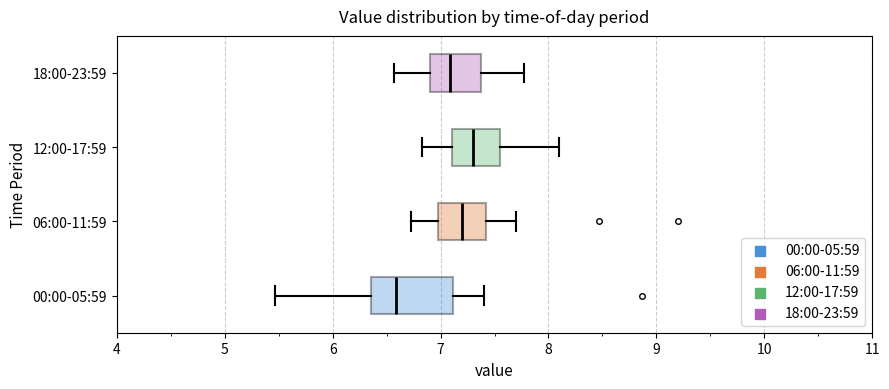

Reading bottom to top, transcribe this box plot: for each box, give where its median line is, the range the box spans, and where its two whiskers end, as read against the x-axis. The values are not printed on the chart, so give them approximately, as read against the axis.

00:00-05:59: median 6.6, box 6.4 to 7.1, whiskers 5.5 to 7.4
06:00-11:59: median 7.2, box 7.0 to 7.4, whiskers 6.7 to 7.7
12:00-17:59: median 7.3, box 7.1 to 7.6, whiskers 6.8 to 8.1
18:00-23:59: median 7.1, box 6.9 to 7.4, whiskers 6.6 to 7.8